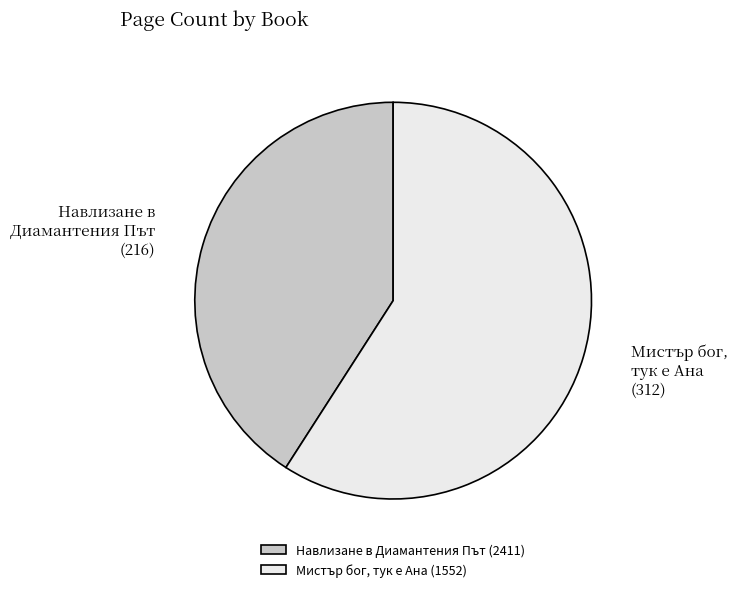

How many segments does this pie chart have?

2